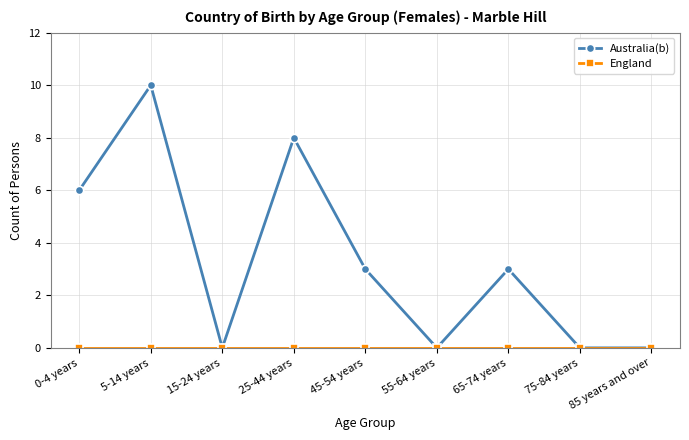

Which series has the widest spread of values?

Australia(b)